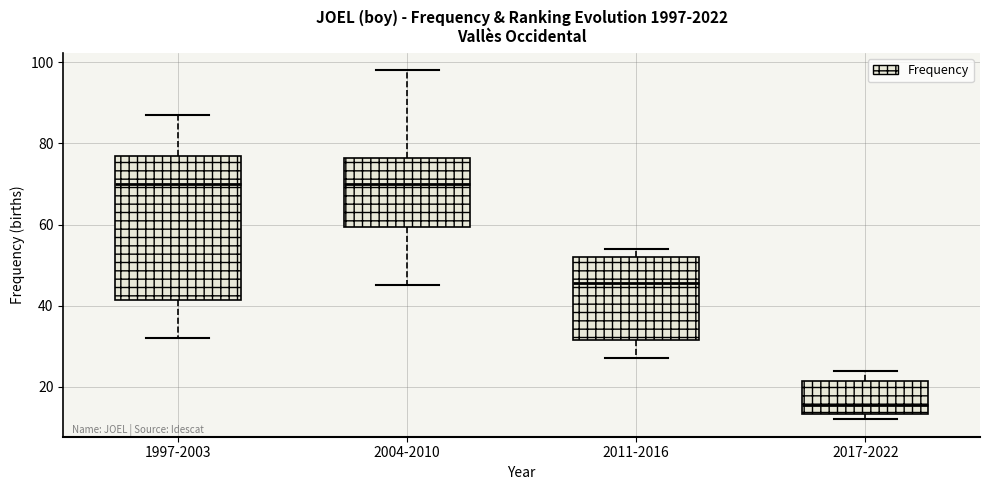

Where is the upper edge of the box for 2017-2022 on the y-axis? The values are not printed on the chart, so give them approximately, as read against the axis.

22